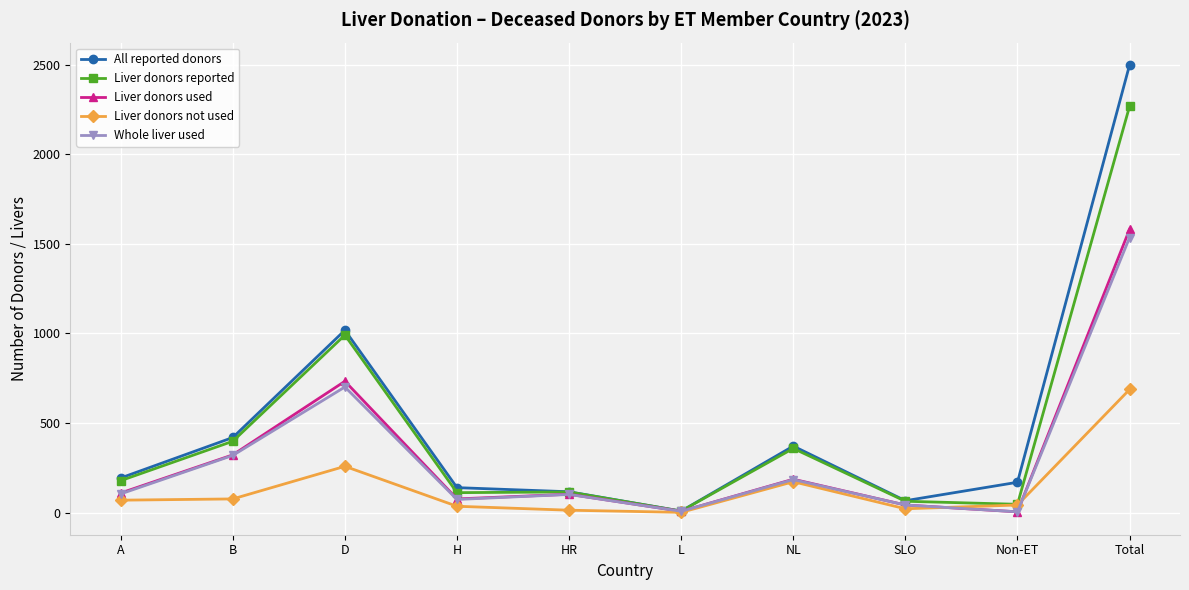

At which label does Liver donors not used reach its peak?

Total